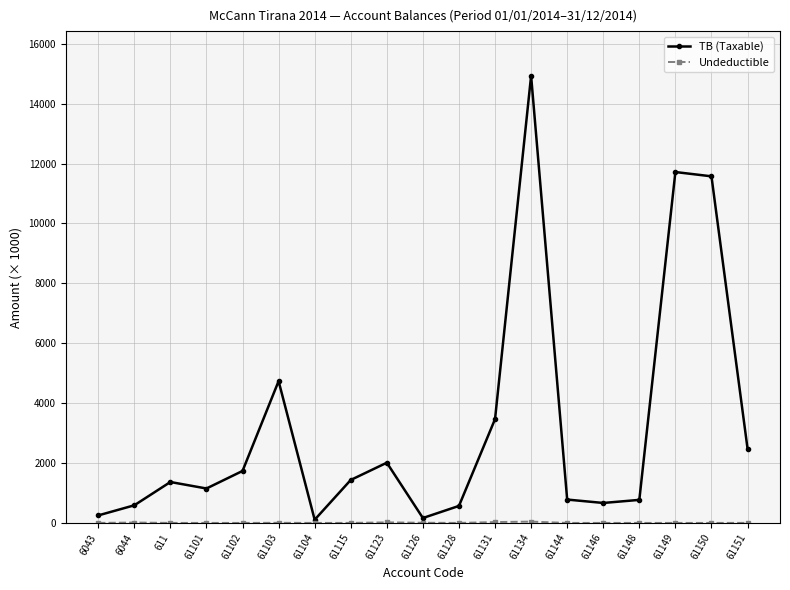

What is the label of the 13th point from the left?

61134